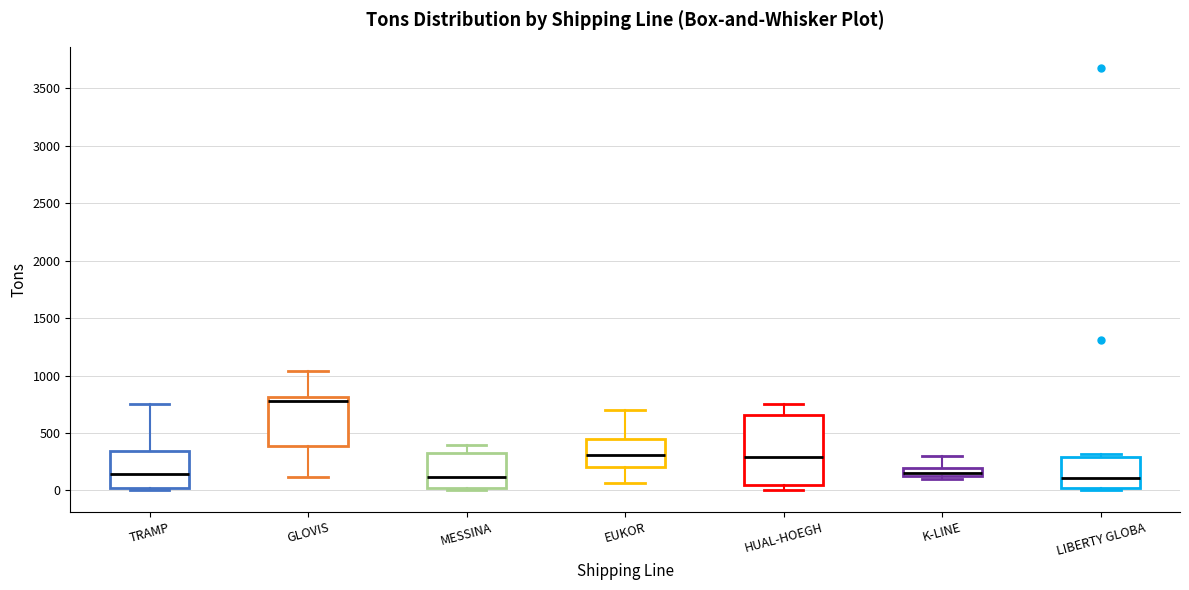

Comparing the boxes themselves (not the whiskers), which one is the tallest?

HUAL-HOEGH